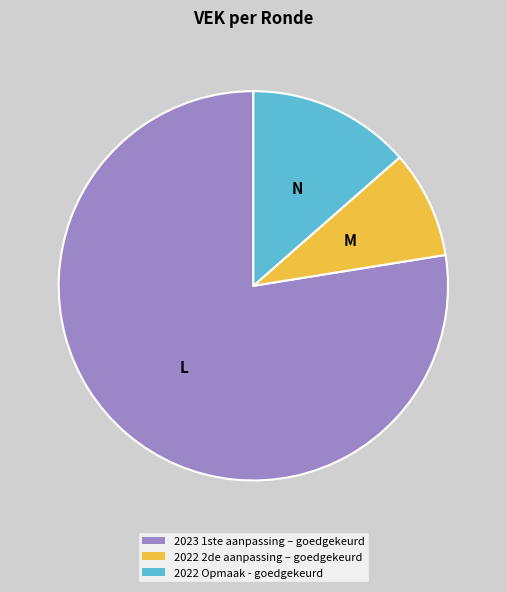

What is the ratio of the value at 2023 1ste aanpassing – goedgekeurd to the value at 2022 2de aanpassing – goedgekeurd?

8.7